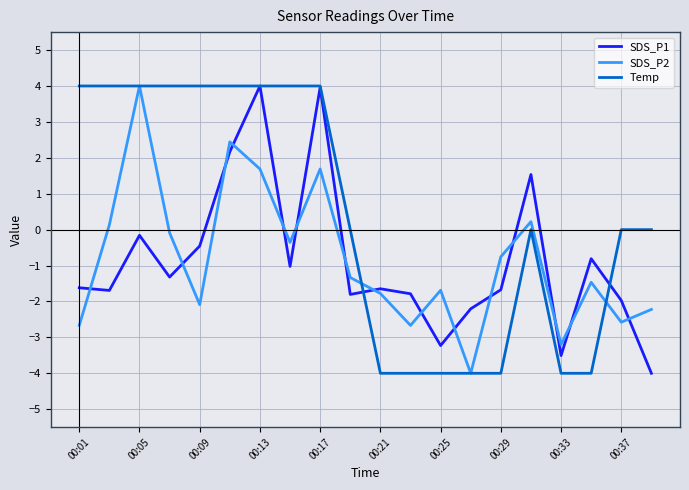

Which series has the largest total across all categories?

Temp